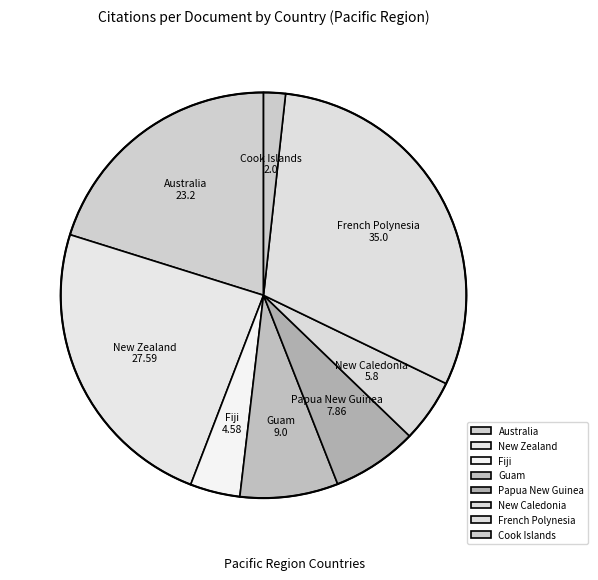

Is there a majority slice in this chart?

No